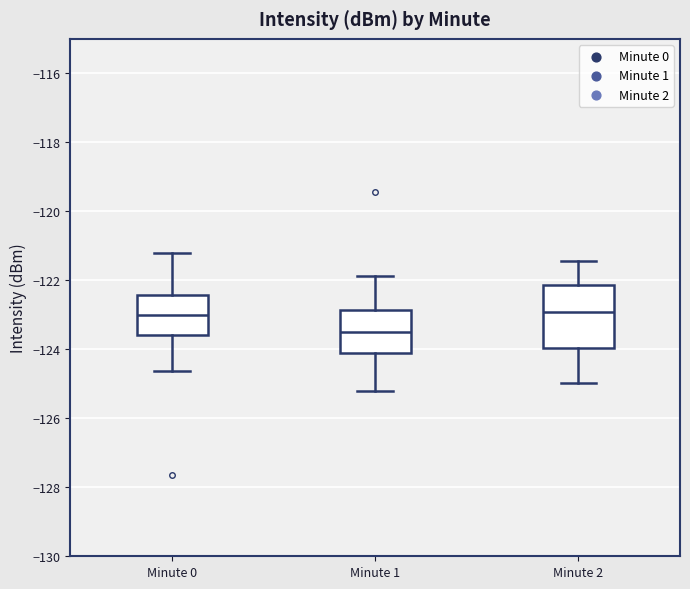

Reading left to right, transcribe this box plot: for each box, give where its median line is, the range the box spans, and where its two whiskers end, as read against the y-axis. The values are not printed on the chart, so give them approximately, as read against the axis.

Minute 0: median -123.0, box -123.6 to -122.4, whiskers -124.6 to -121.2
Minute 1: median -123.4, box -124.2 to -122.8, whiskers -125.2 to -121.8
Minute 2: median -123.0, box -124.0 to -122.2, whiskers -125.0 to -121.4